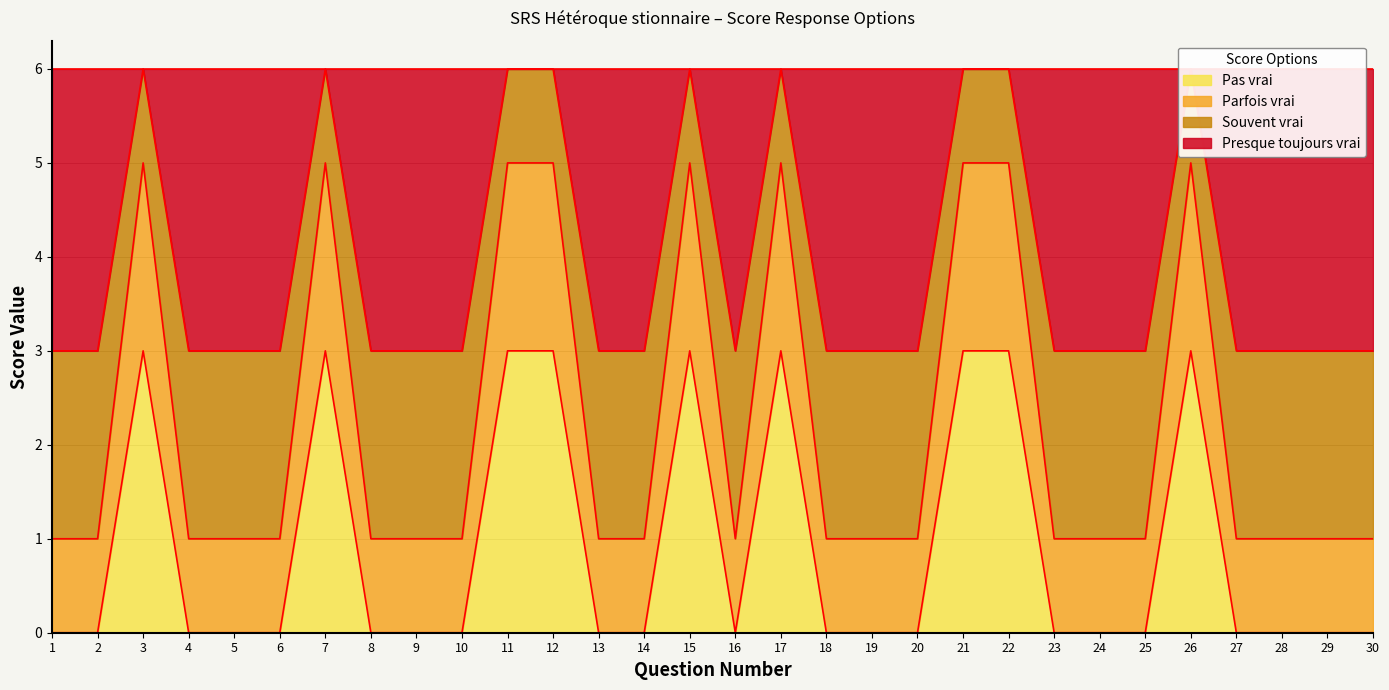

What is the maximum value for Pas vrai?

3